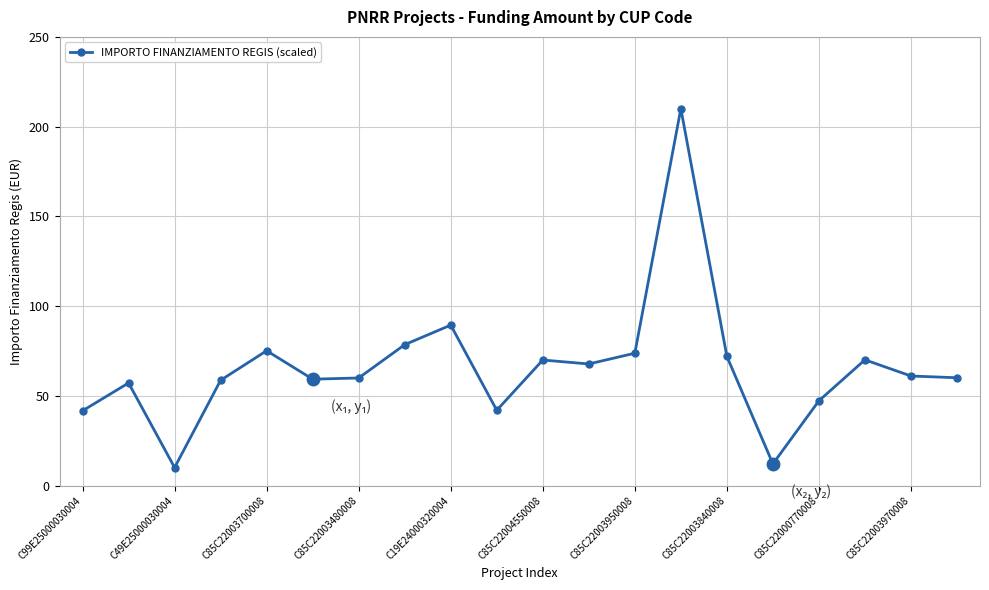

What is the maximum value shown in the chart?

210.0